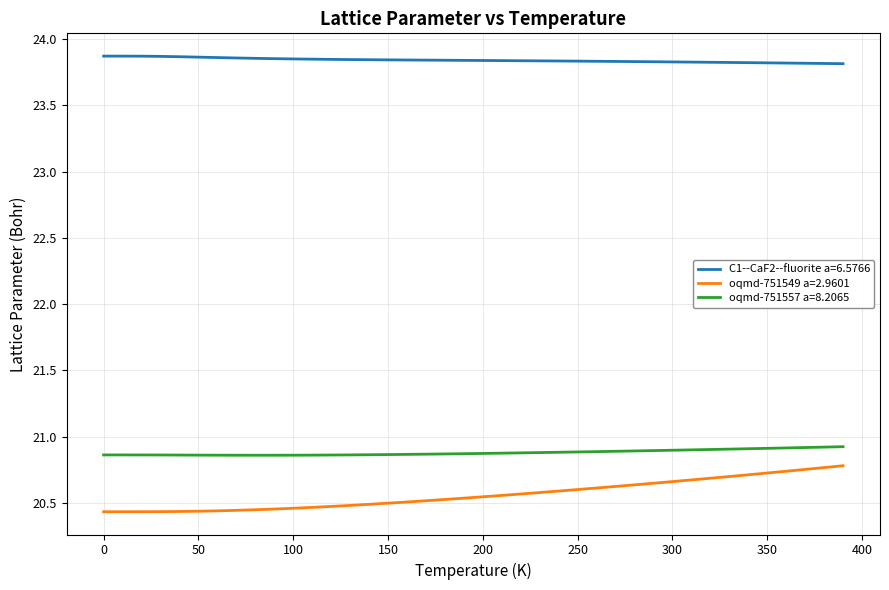

Which series has the largest total across all categories?

C1--CaF2--fluorite a=6.5766